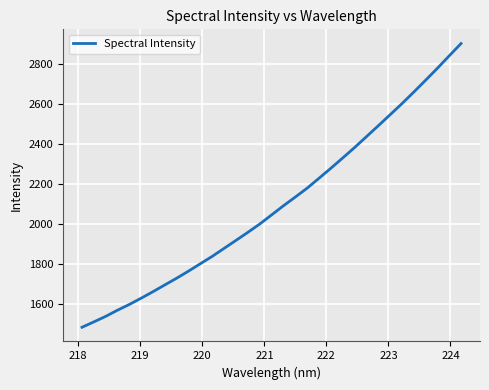

Does the chart display data point markers on the line(s)?

No